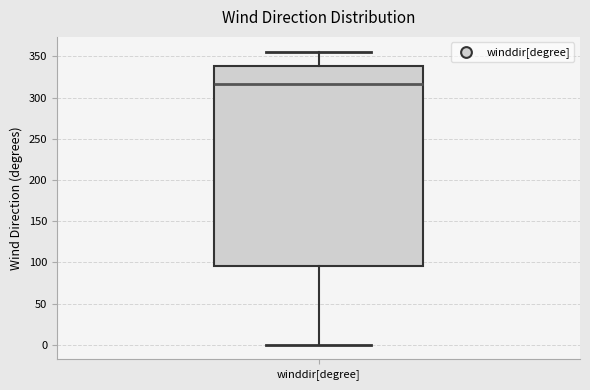

Read this box plot against the y-axis: the position of the median line, the range covered by the box, and the ends of both whiskers. The values are not printed on the chart, so give them approximately, as read against the axis.

median 315, box 95 to 340, whiskers 0 to 355